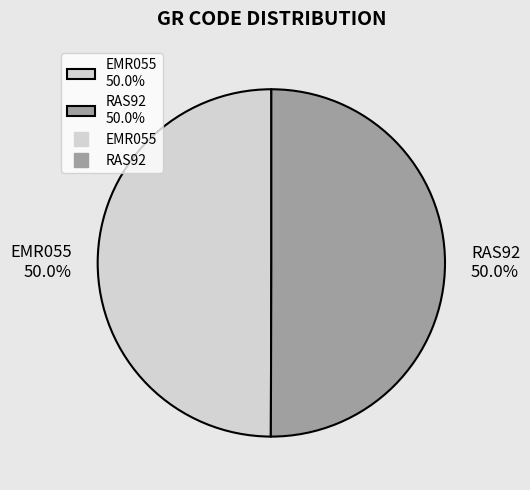

How much of the chart is everything except RAS92?

50.0%